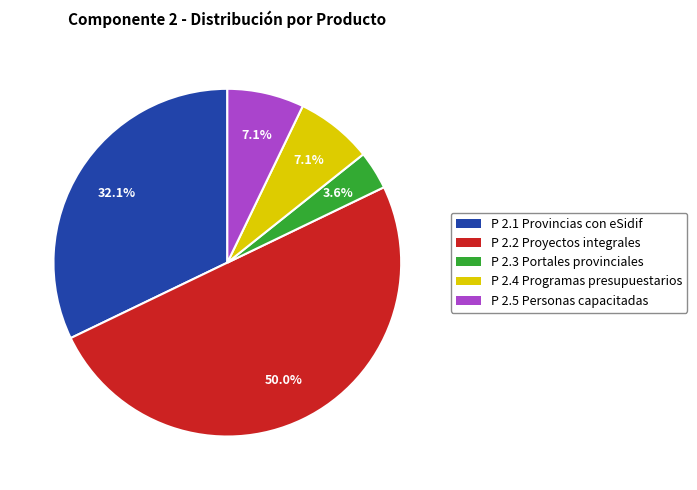

Combined, do P 2.4 Programas presupuestarios and P 2.3 Portales provinciales account for over 50%?

No